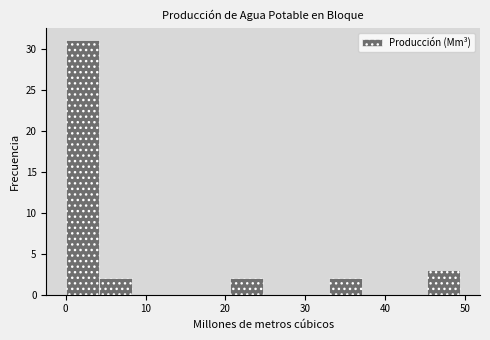

Reading left to right, list every bar in this chart as the range it spans on the x-axis followed by its height. Neither the bar edges nor the heights are printed on the chart, so give them approximately, as read against the axes.

0 to 4: 31
4 to 8: 2
8 to 12: 0
12 to 16: 0
16 to 21: 0
21 to 25: 2
25 to 29: 0
29 to 33: 0
33 to 37: 2
37 to 41: 0
41 to 45: 0
45 to 49: 3